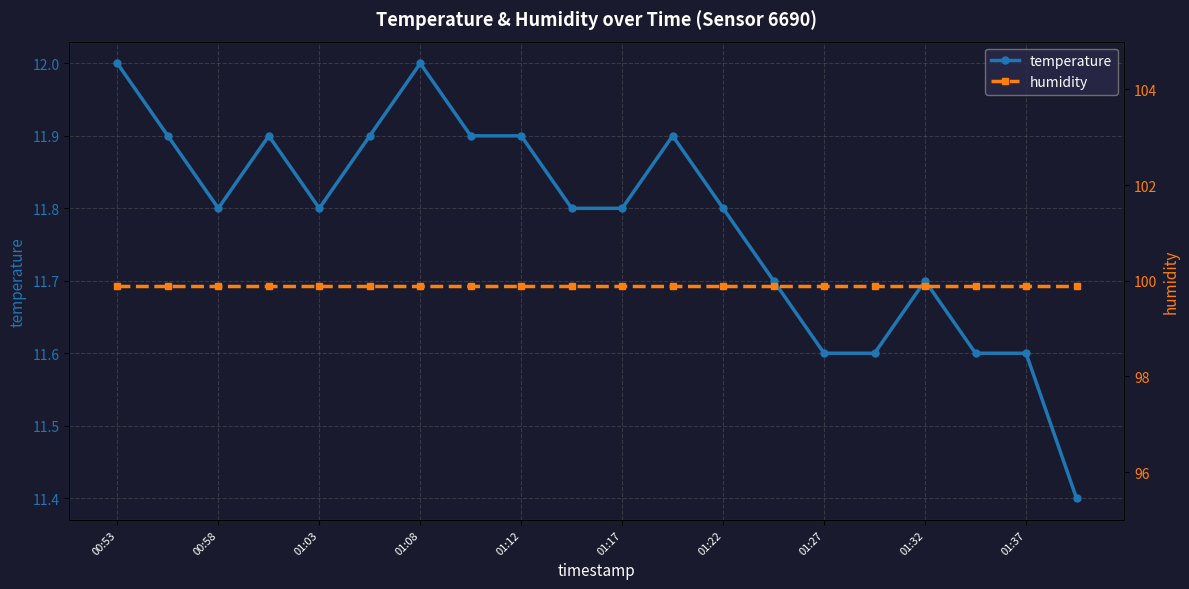

What is the smallest value displayed?

11.4